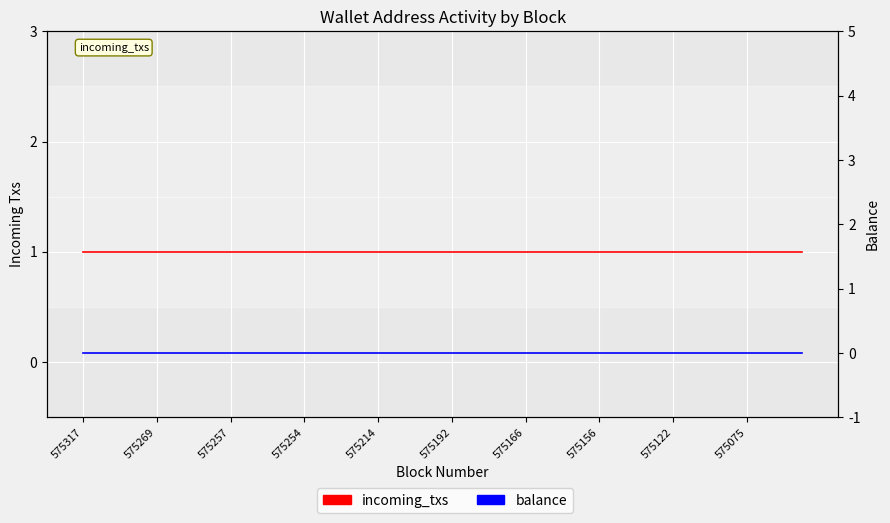

How many lines are shown in the chart?

2